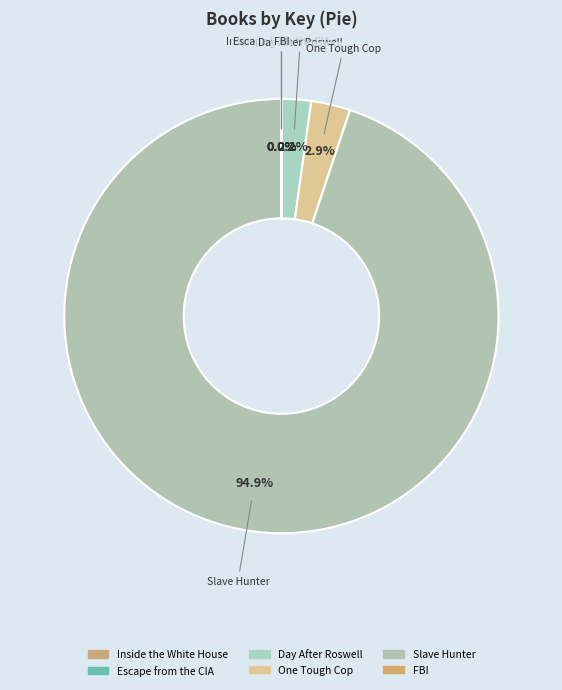

How many segments does this pie chart have?

6